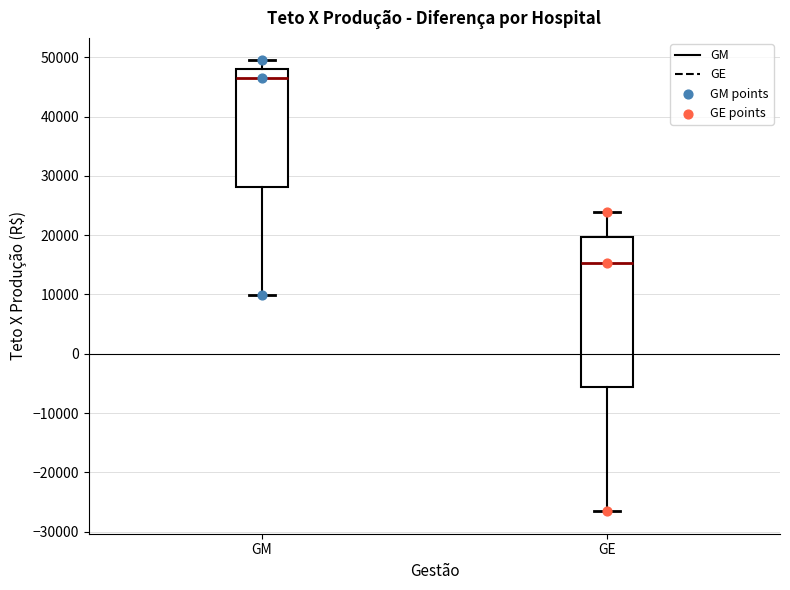

Reading left to right, read every box against the y-axis: the position of its median line, the range the box covers, and the ends of its whiskers. The values are not printed on the chart, so give them approximately, as read against the axis.

GM: median 46000, box 28000 to 48000, whiskers 10000 to 49000
GE: median 15000, box -6000 to 20000, whiskers -27000 to 24000